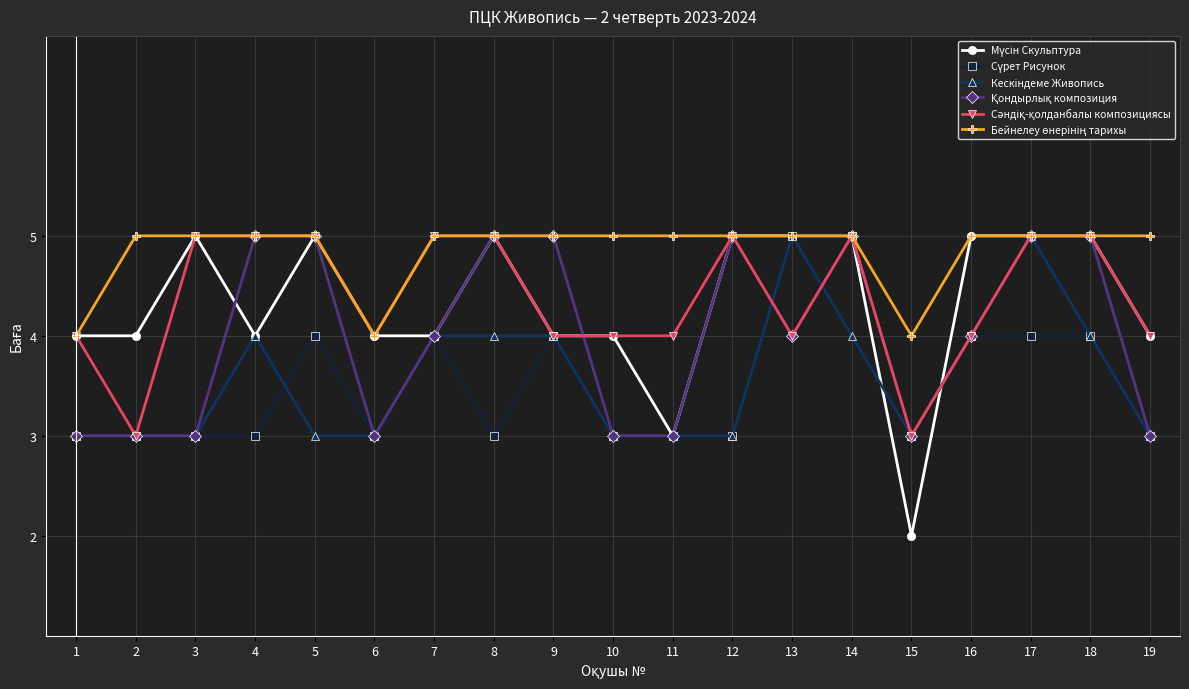

Which label corresponds to the smallest value in the chart?

15